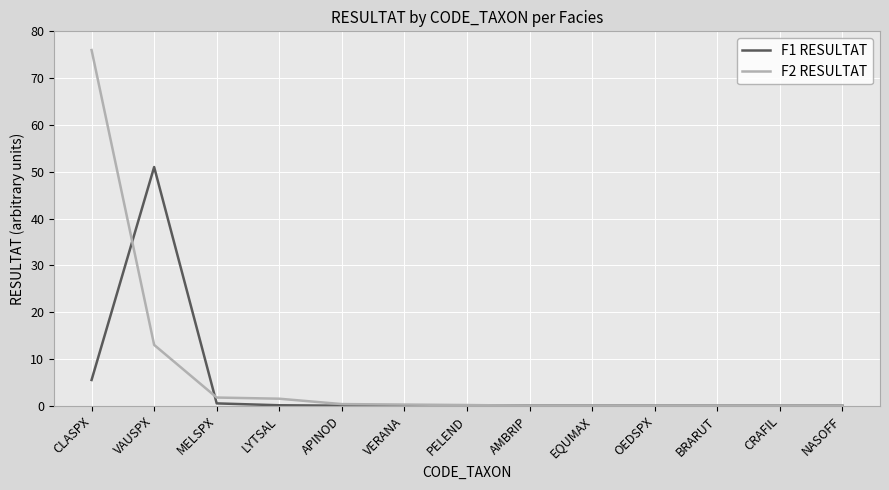

At VAUSPX, list the series in order from smallest to largest.

F2 RESULTAT, F1 RESULTAT